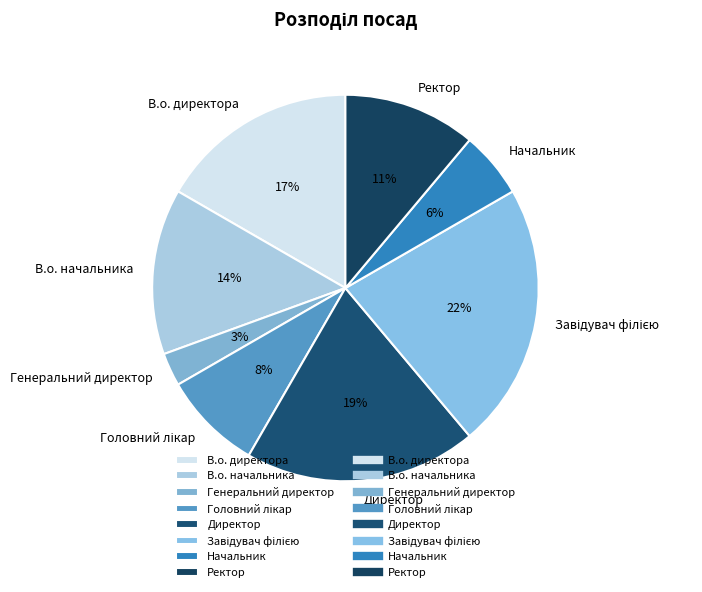

To the nearest percent, what is the average slice percentage?

12%